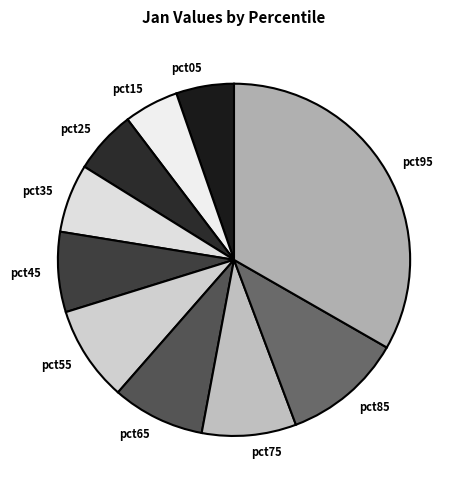

Does pct45 account for over 50% of the chart?

No